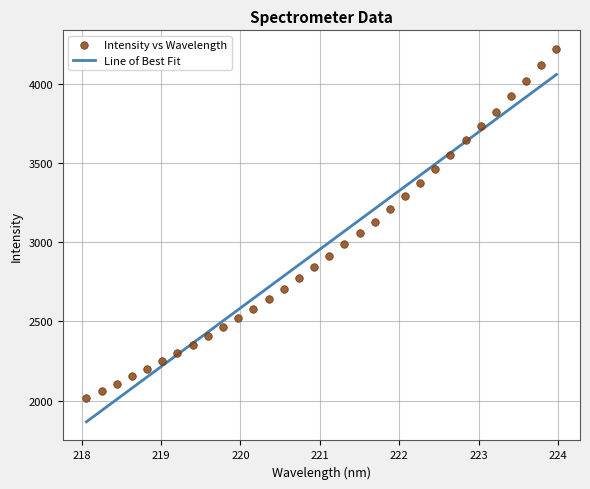

What is the range of X values (max minus min)?

5.9